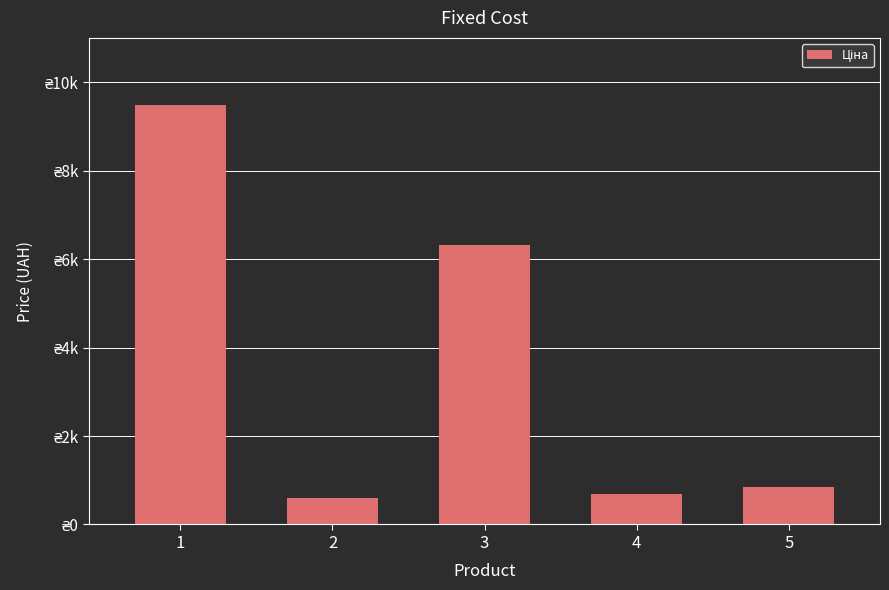

Which category has the highest value across all series?

1